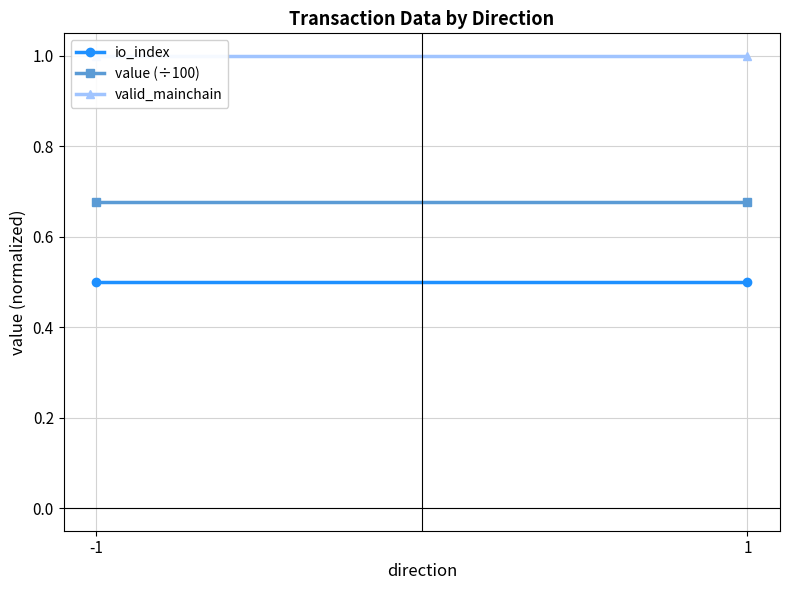

At 1, list the series in order from smallest to largest.

io_index, value (÷100), valid_mainchain